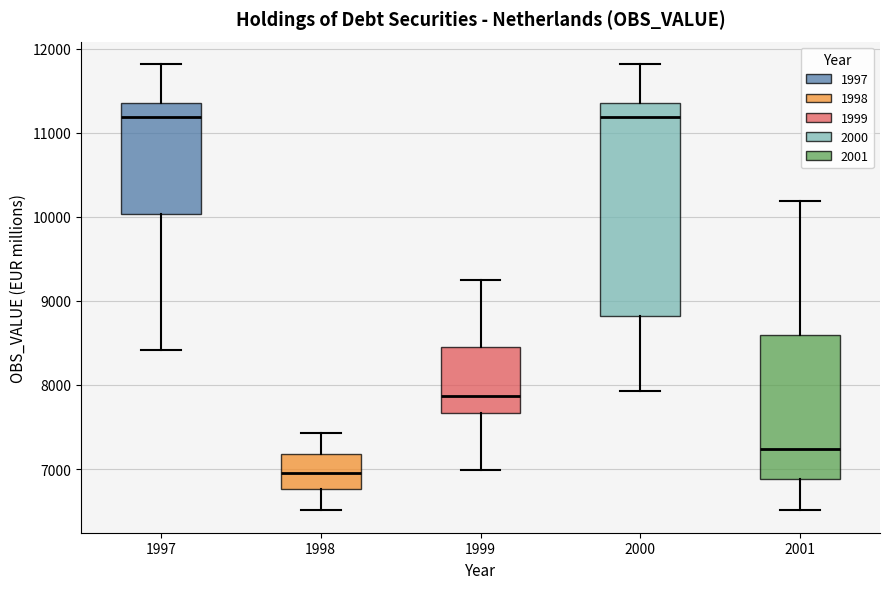

Where does the upper whisker of the box at x = 1997 end on the y-axis? The values are not printed on the chart, so give them approximately, as read against the axis.

11800